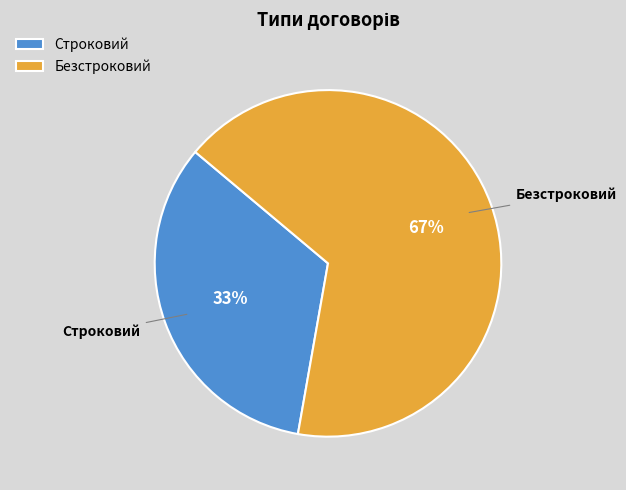

What is the smallest slice in the pie chart?

Строковий